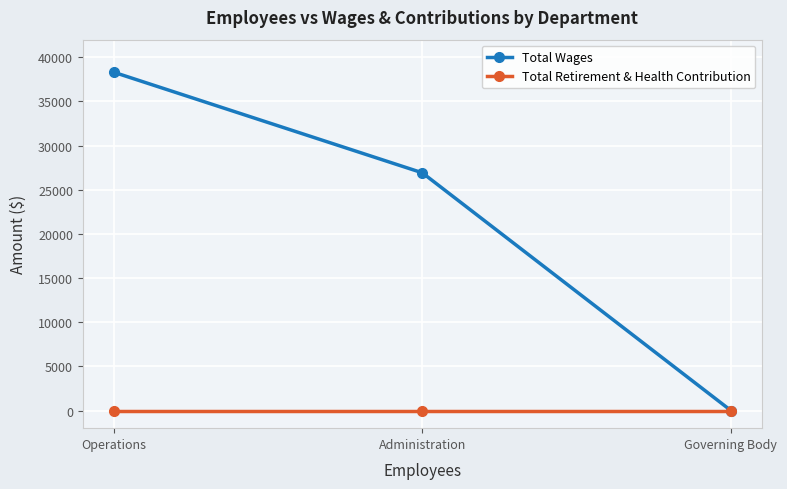

Reading right to left, transcribe all the data shown in this chart.

Total Wages: 0	26922	38314
Total Retirement & Health Contribution: 0	0	0